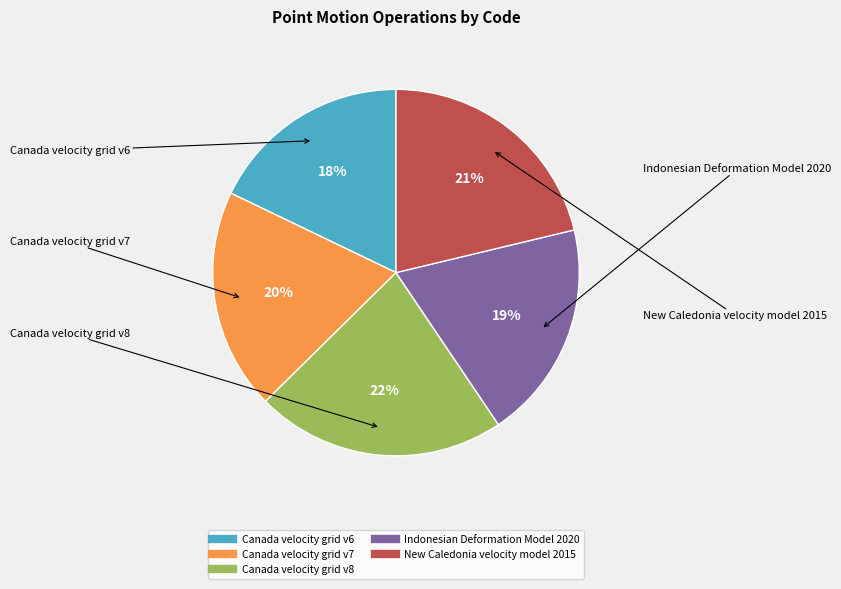

Do Indonesian Deformation Model 2020 and Canada velocity grid v6 together represent more than half of the pie?

No